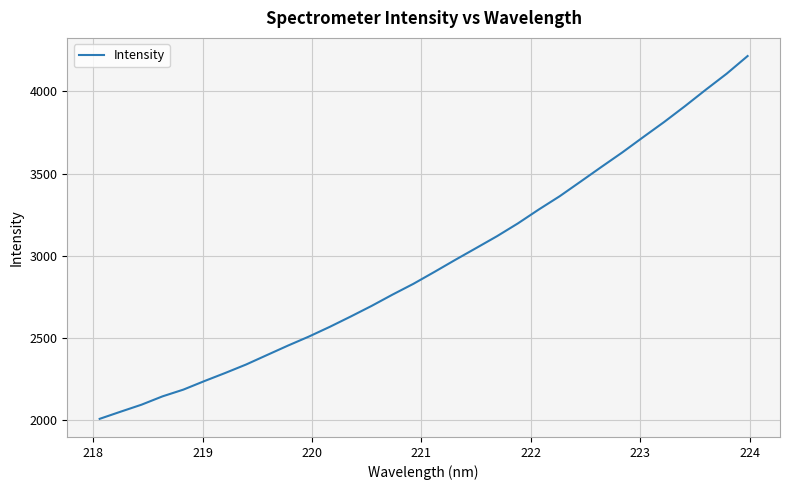

What is the greatest value displayed?

4215.3